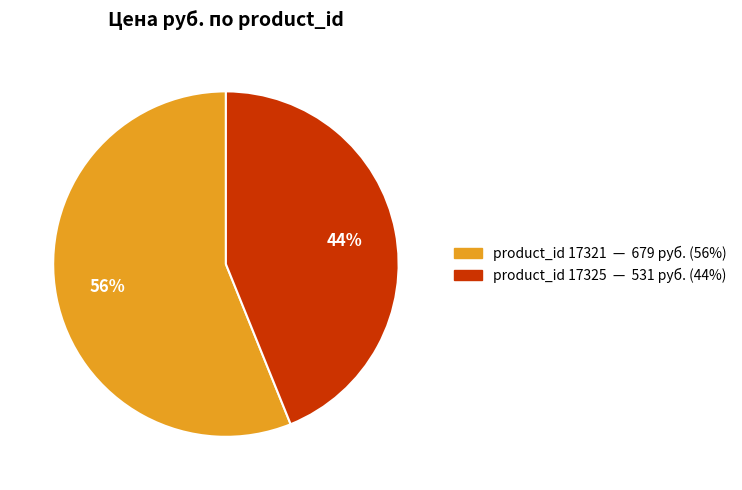

To the nearest percent, what is the average slice percentage?

50%